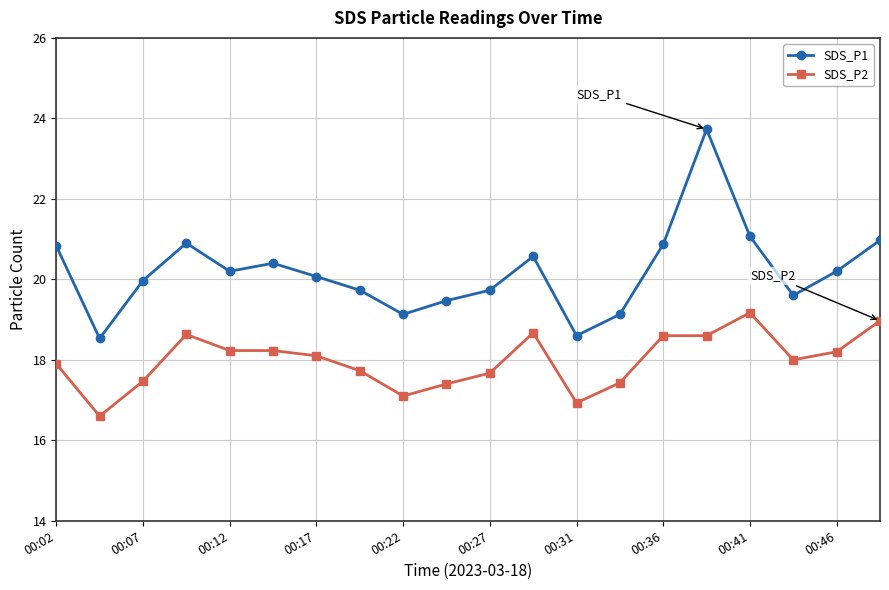

What is the value of the SDS_P1 point at the 7th from the left?

20.1